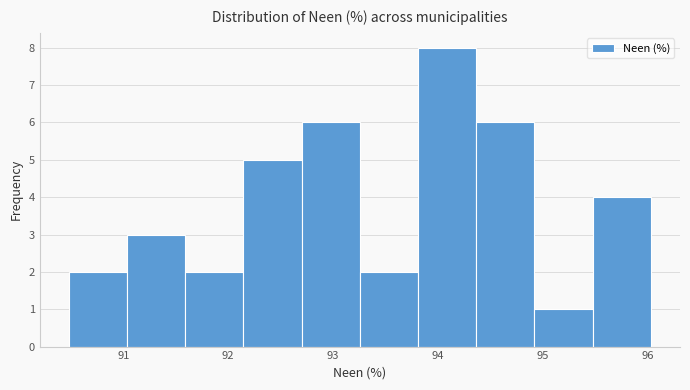

Over which range of the x-axis is the bar tallest?

93.8 to 94.4